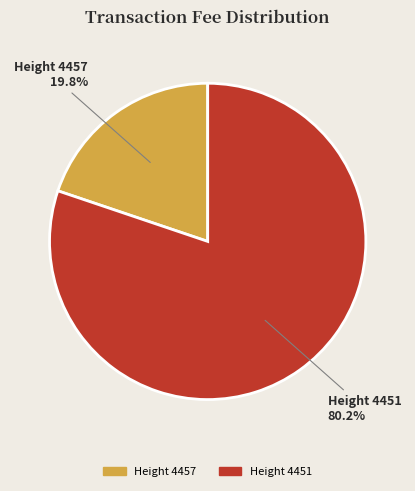

Which category has the smallest portion of the pie?

4457